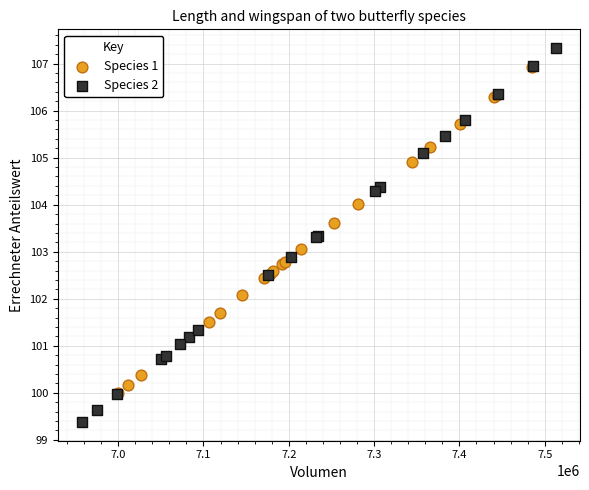

Which series has the widest spread of Y values?

Species 2